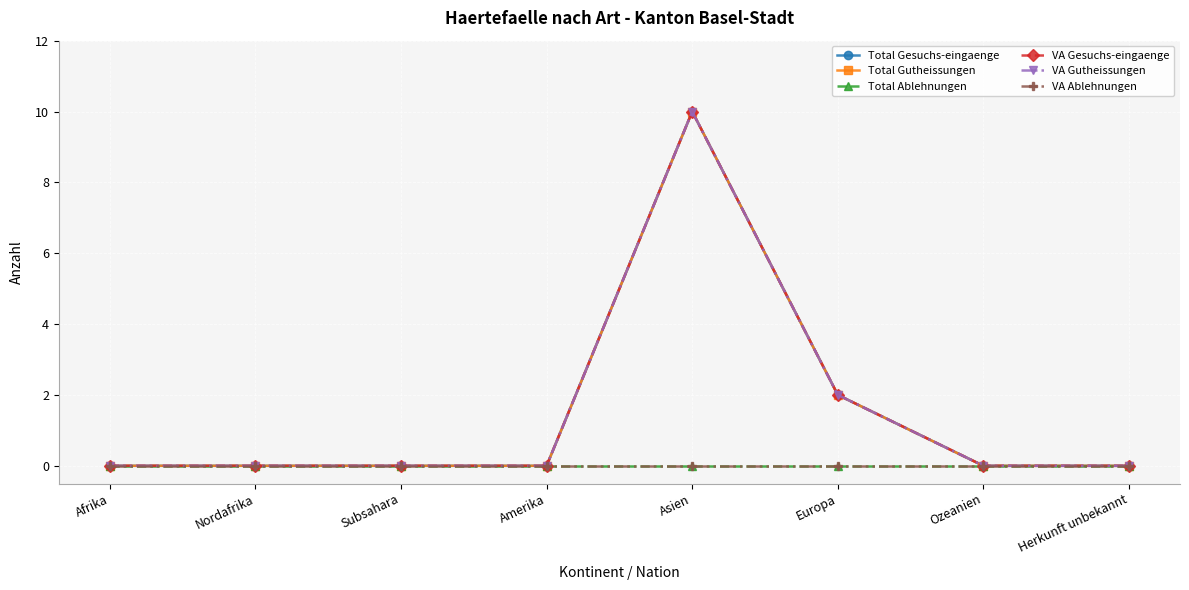

Count the VA Gutheissungen values in the range 0 to 2.

7